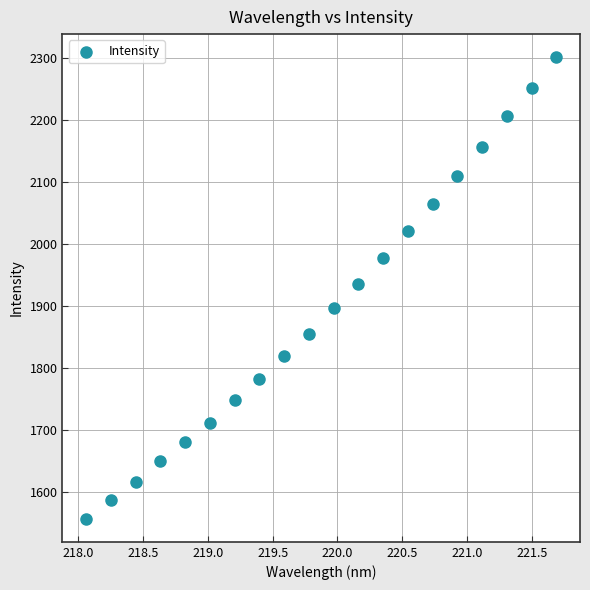

What is the range of X values (max minus min)?

3.6